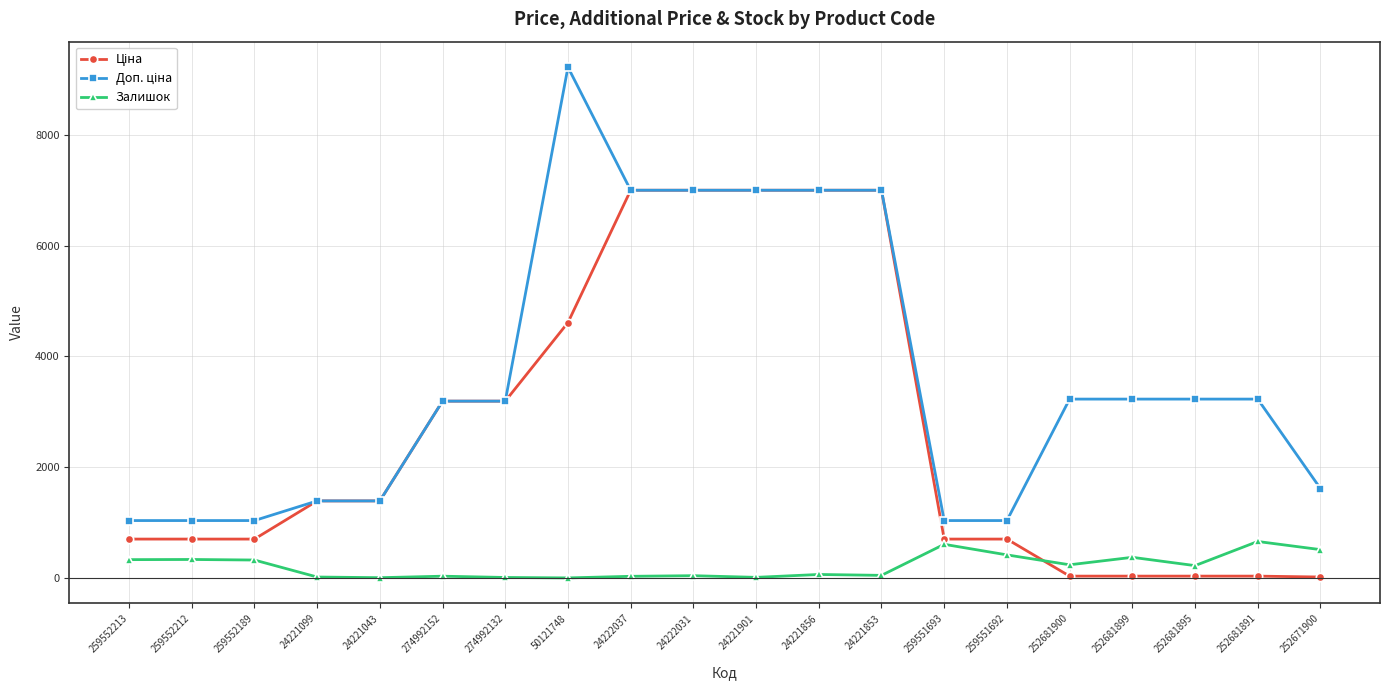

How many categories are shown in the chart?

20